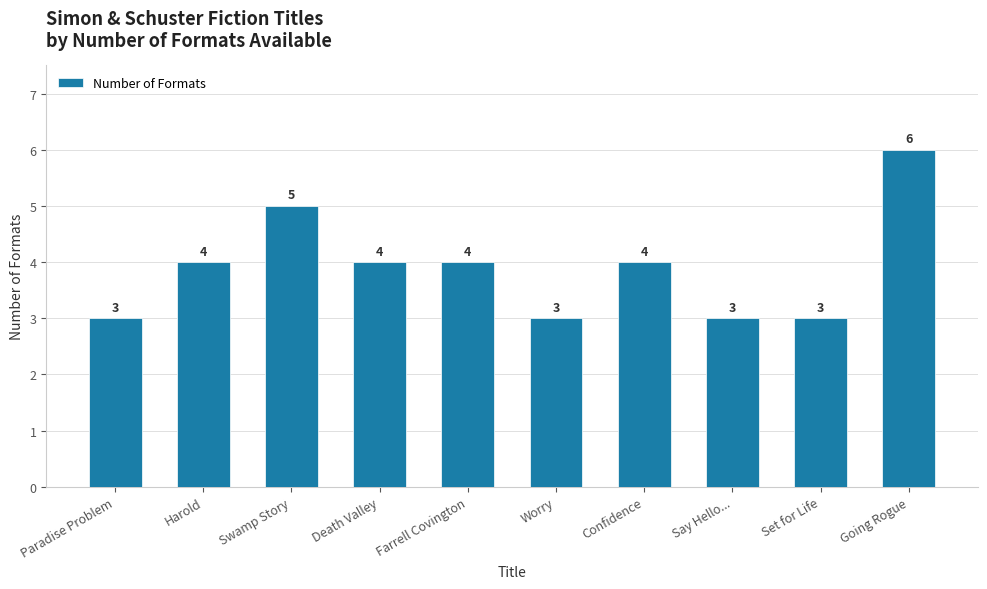

What is the sum of the values at Set for Life and Swamp Story?

8